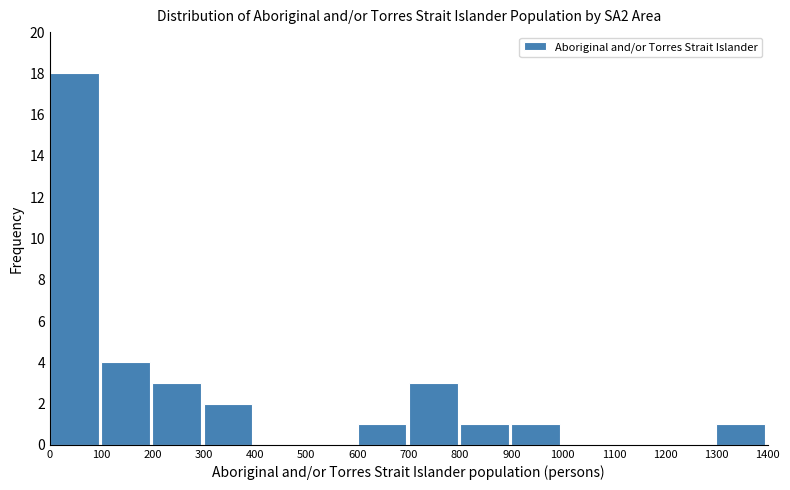

Which range on the x-axis has the tallest bar?

0 to 100